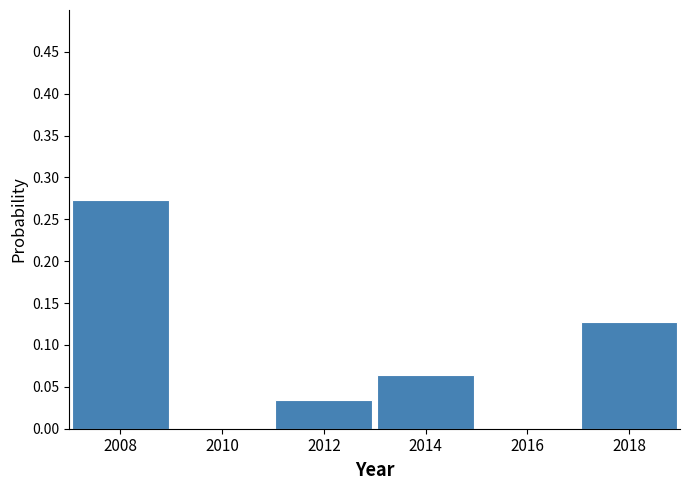

Which label corresponds to the largest value in the chart?

2008